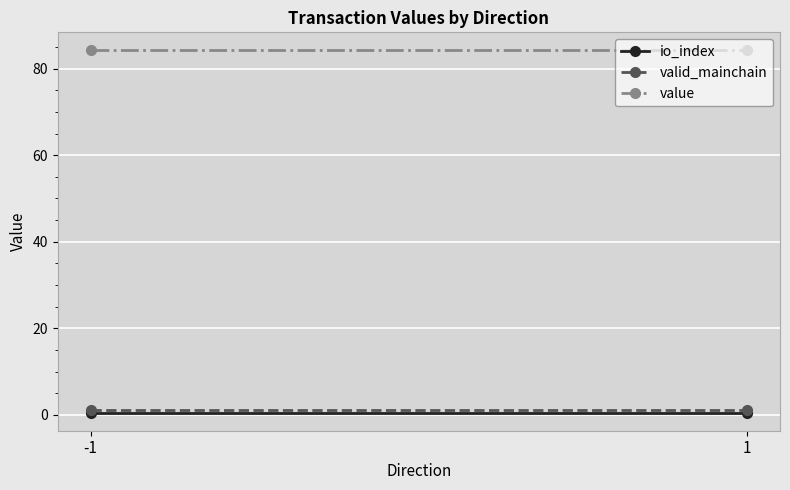

What are all the series names shown in the legend?

io_index, valid_mainchain, value